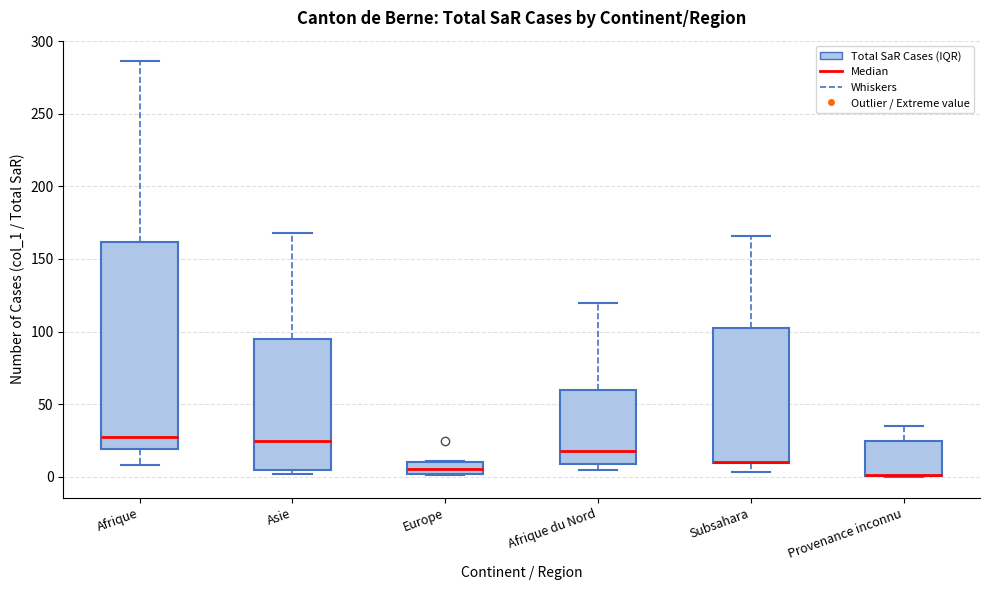

Which box is the tallest, from its lower edge to its upper edge?

Afrique